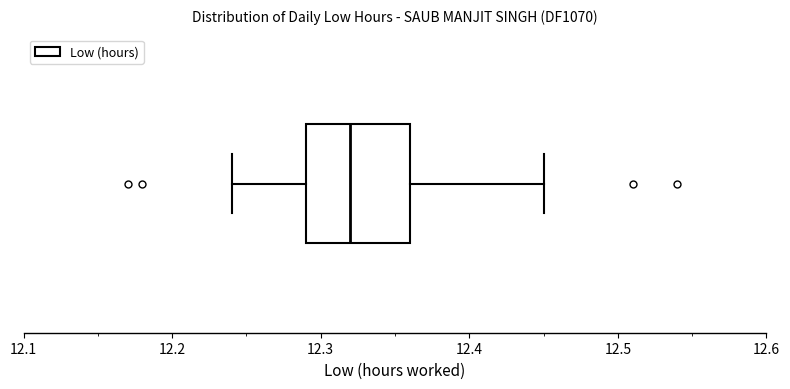

Transcribe this box plot: give where the median line is, the range the box spans, and where the two whiskers end, as read against the x-axis. The values are not printed on the chart, so give them approximately, as read against the axis.

median 12.32, box 12.29 to 12.36, whiskers 12.24 to 12.45